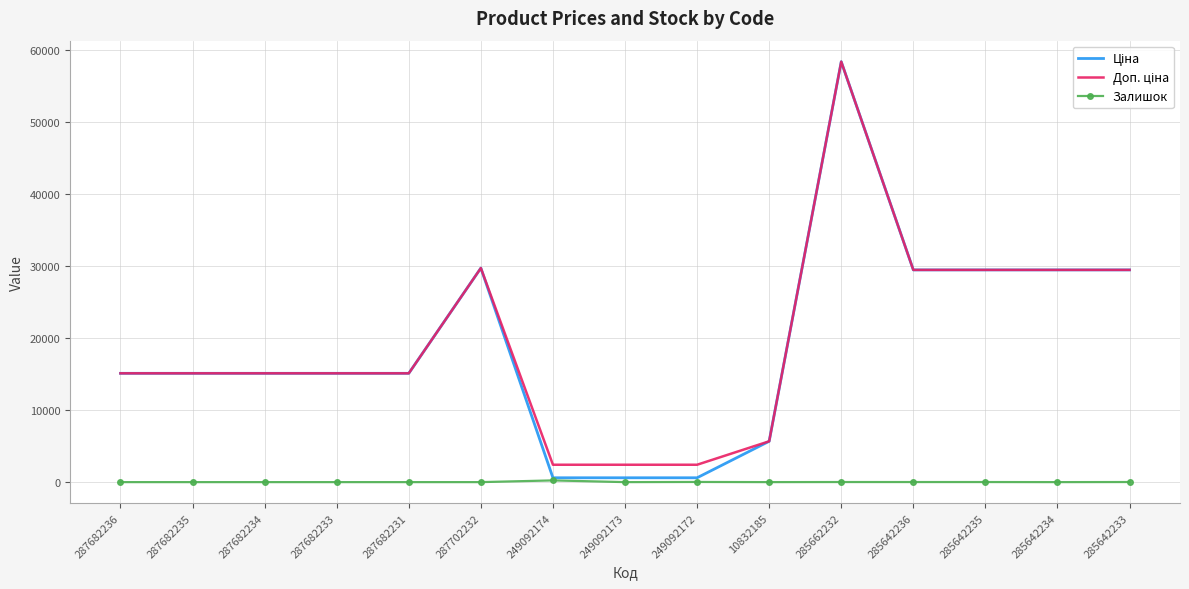

At how many categories does at least one series exceed 36500?

1